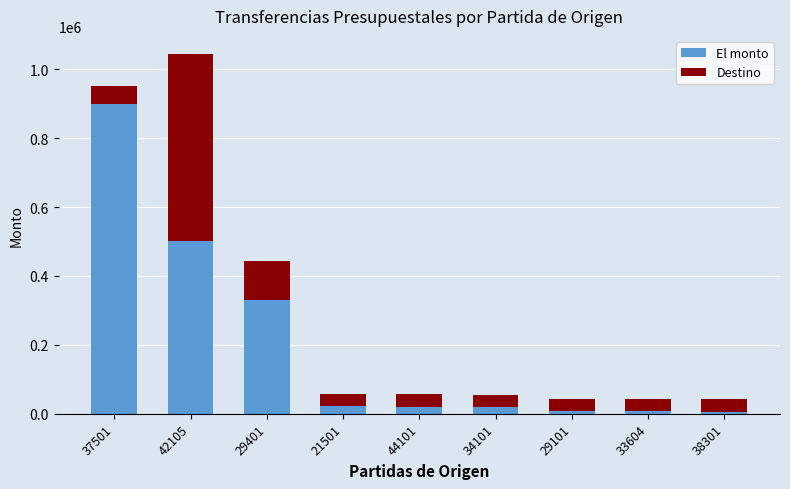

What is the average value of the El monto series?

201412